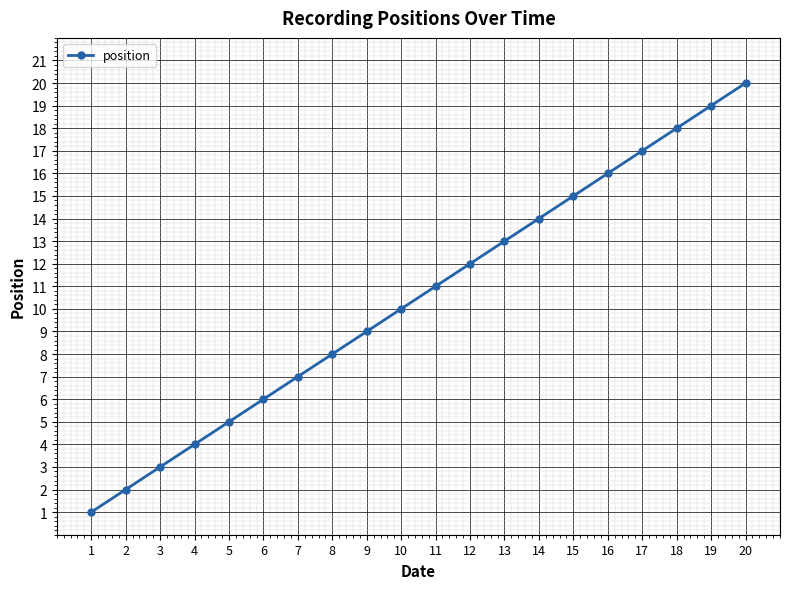

Reading left to right, what are all the values shown in this chart?

1=1	2=2	3=3	4=4	5=5	6=6	7=7	8=8	9=9	10=10	11=11	12=12	13=13	14=14	15=15	16=16	17=17	18=18	19=19	20=20